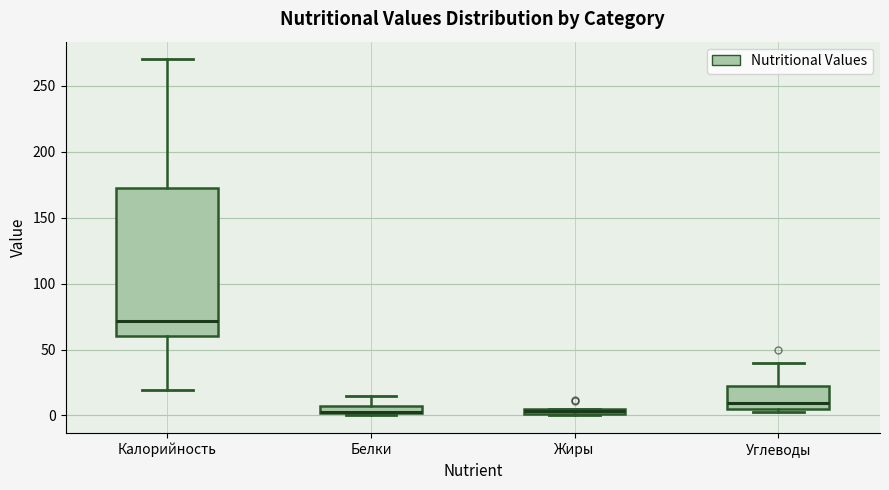

Which box is the tallest, from its lower edge to its upper edge?

Калорийность